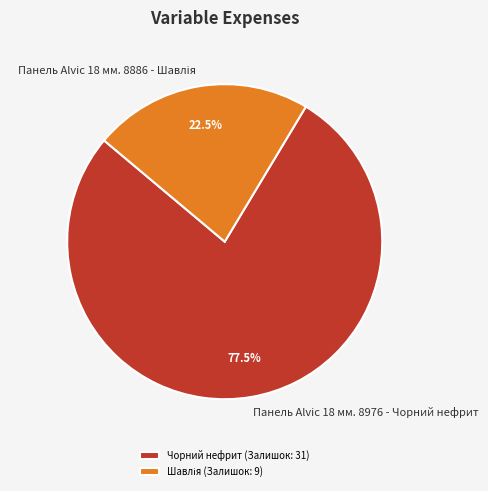

Is Панель Alvic 18 мм. 8976 - Чорний нефрит the majority of the pie?

Yes